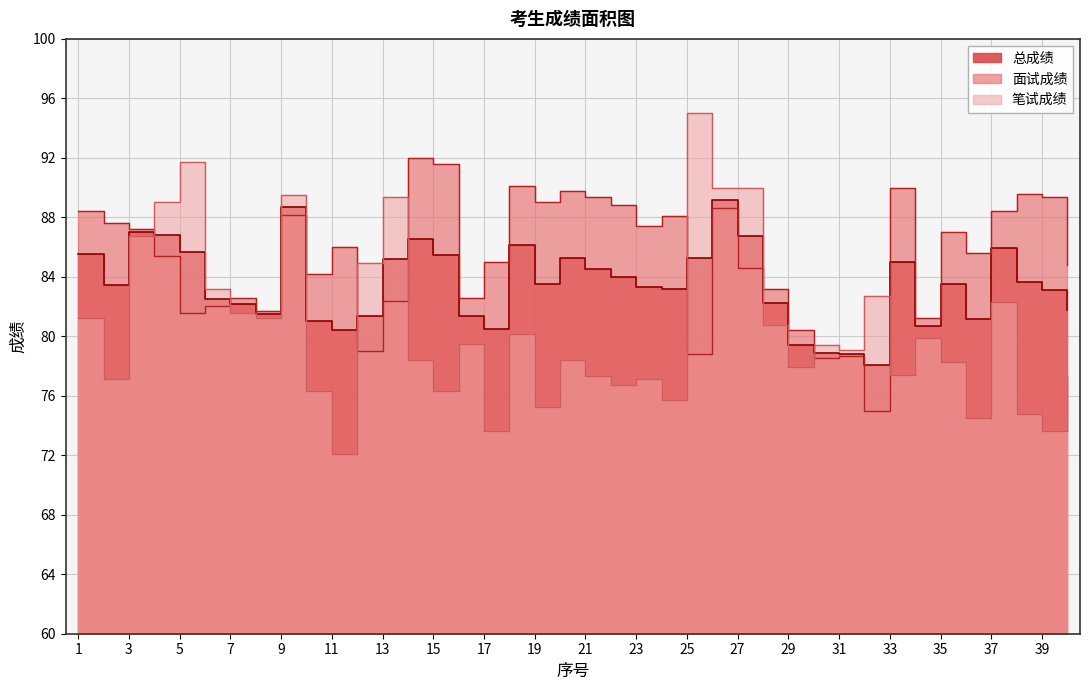

What is the sum of the 总成绩 values at 25 and 13?

170.5